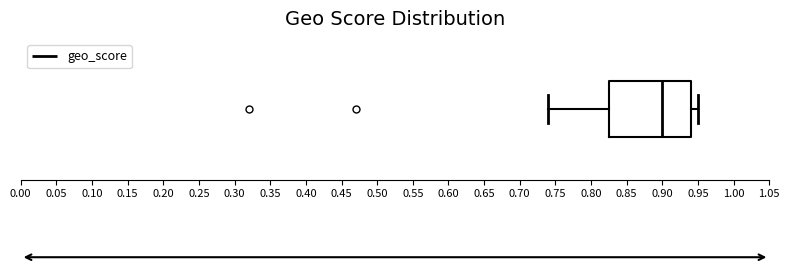

Where does the left whisker of the box end on the x-axis? The values are not printed on the chart, so give them approximately, as read against the axis.

0.740